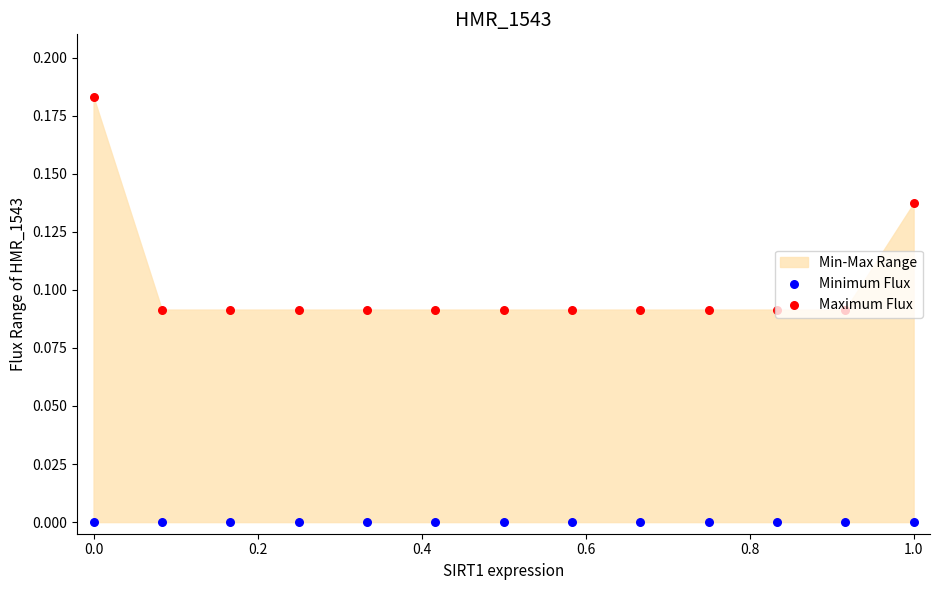

Which series has the largest total across all categories?

Maximum Flux